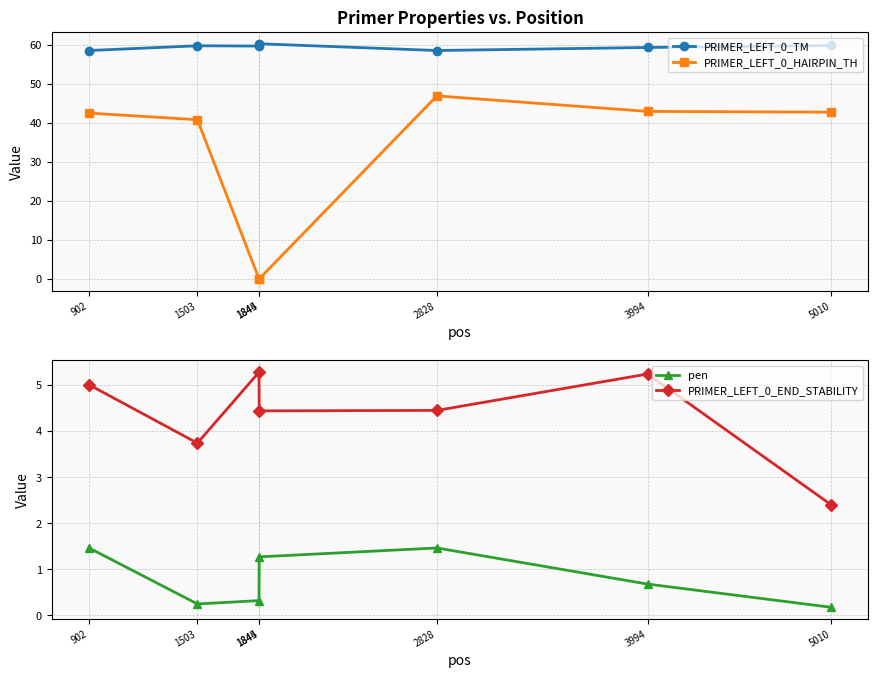

How many data points in PRIMER_LEFT_0_TM are above 59?

5